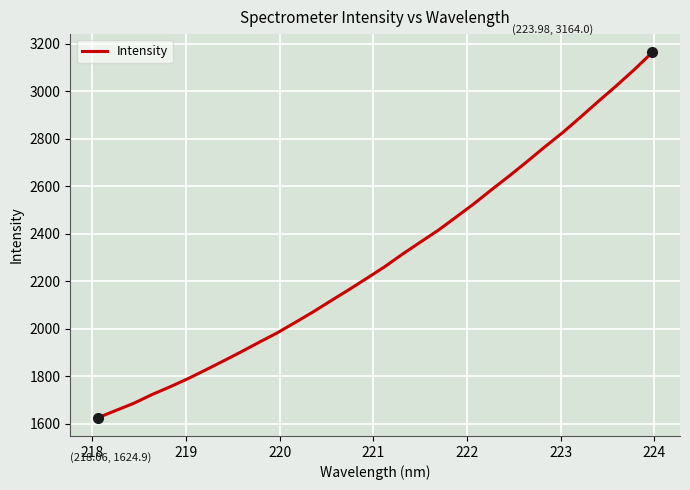

What is the sum of all values?

73334.4